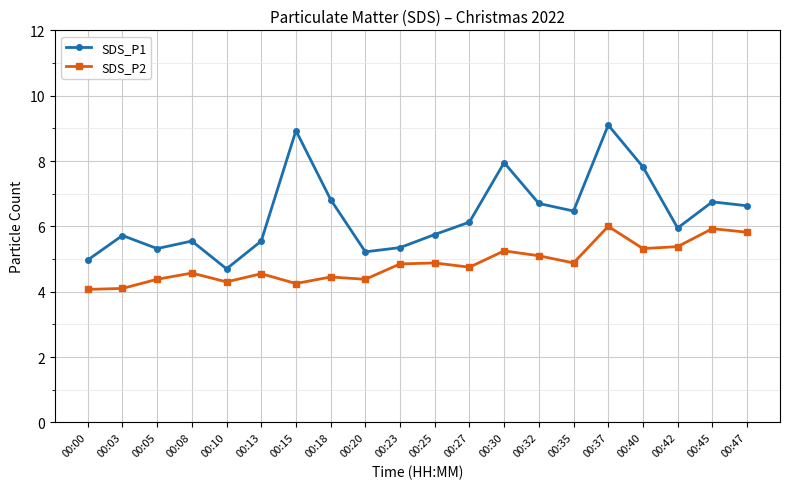

Where is the first local maximum for SDS_P1?

00:03